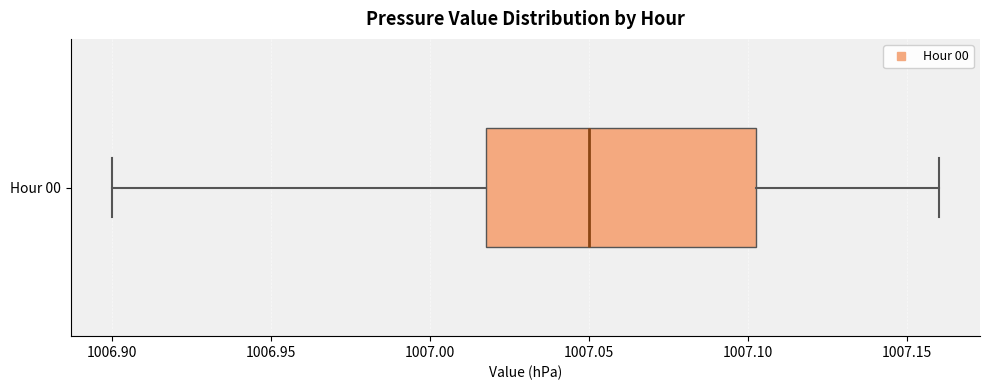

Transcribe this box plot: give where the median line is, the range the box spans, and where the two whiskers end, as read against the x-axis. The values are not printed on the chart, so give them approximately, as read against the axis.

median 1007.050, box 1007.020 to 1007.105, whiskers 1006.900 to 1007.160